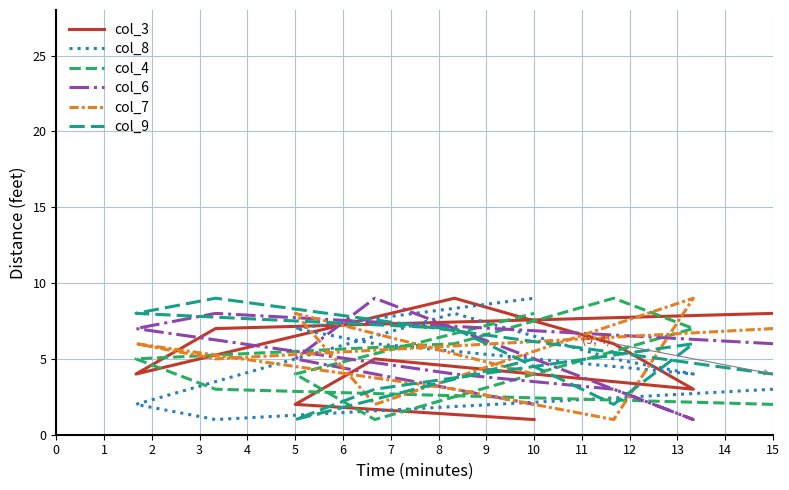

How many values in the col_8 series exceed 5?

4